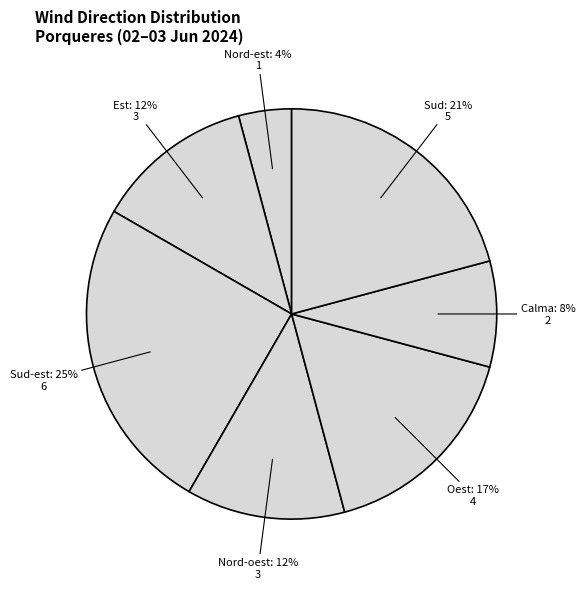

Approximately how many times larger is the value at Calma compared to Est?

0.7